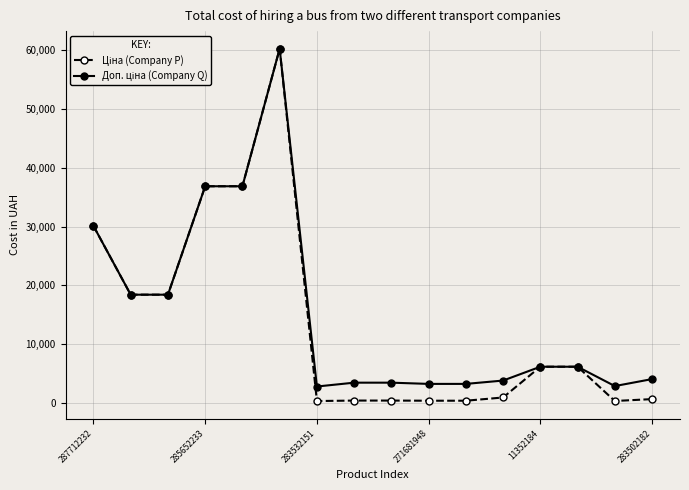

What is the maximum value shown in the chart?

60205.6